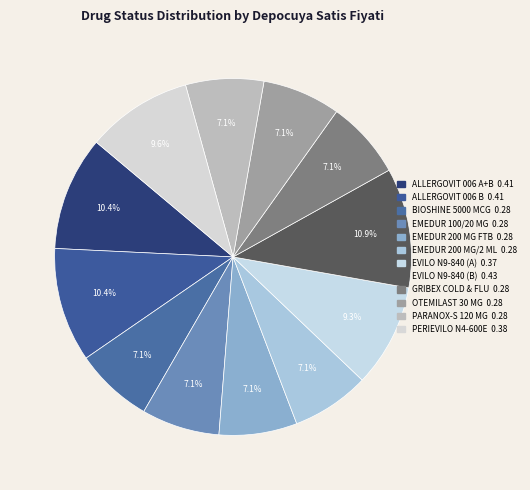

To the nearest percent, what is the combined percentage of PERIEVILO N4-600E and BIOSHINE 5000 MCG?

17%